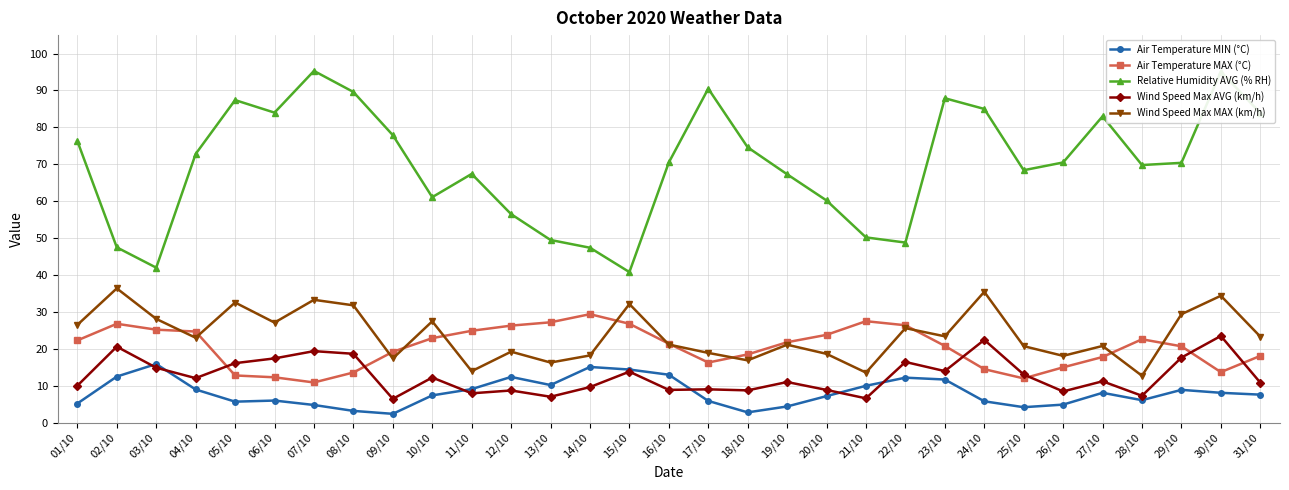

Is it true that Air Temperature MAX (°C) equals 46.9 at 13/10?

False